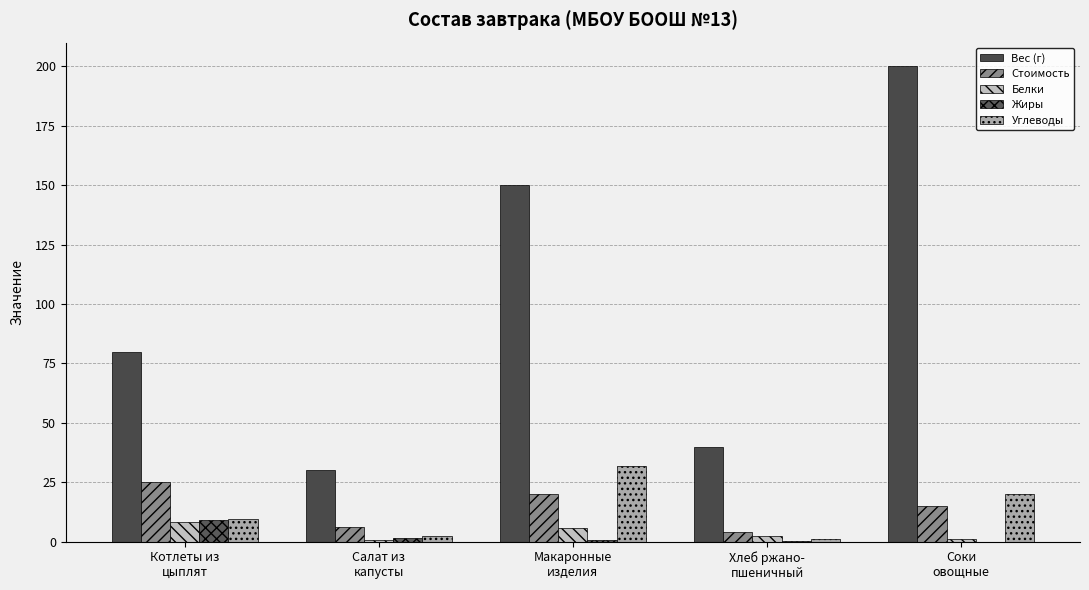

What are all the series names shown in the legend?

Вес (г), Стоимость, Белки, Жиры, Углеводы